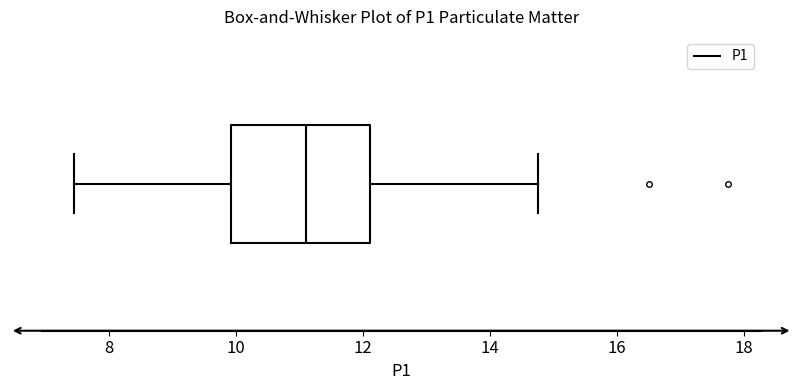

Read this box plot against the x-axis: the position of the median line, the range covered by the box, and the ends of both whiskers. The values are not printed on the chart, so give them approximately, as read against the axis.

median 11.2, box 10.0 to 12.2, whiskers 7.4 to 14.8